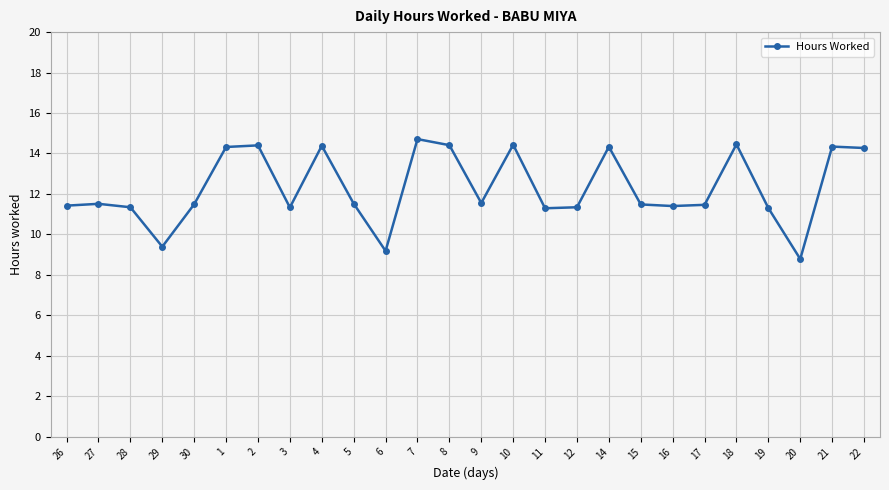

What is the greatest value displayed?

14.7